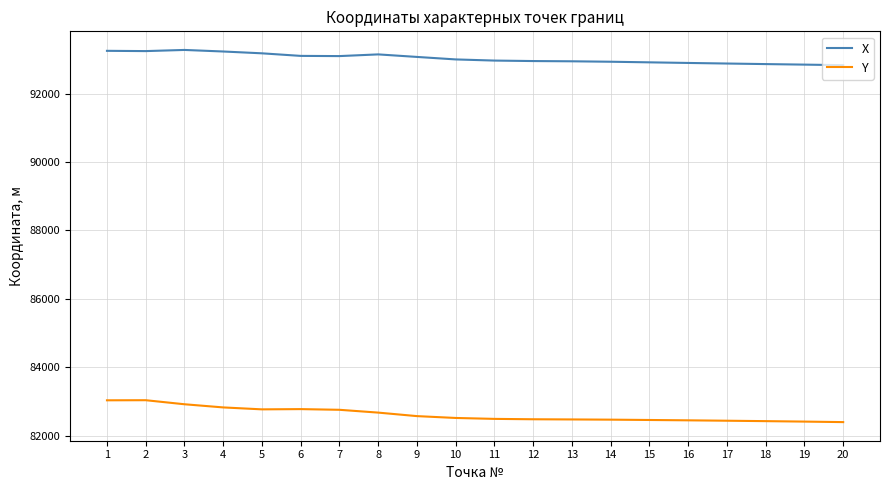

The value of Y at 13 is 82469.8. True or false?

True